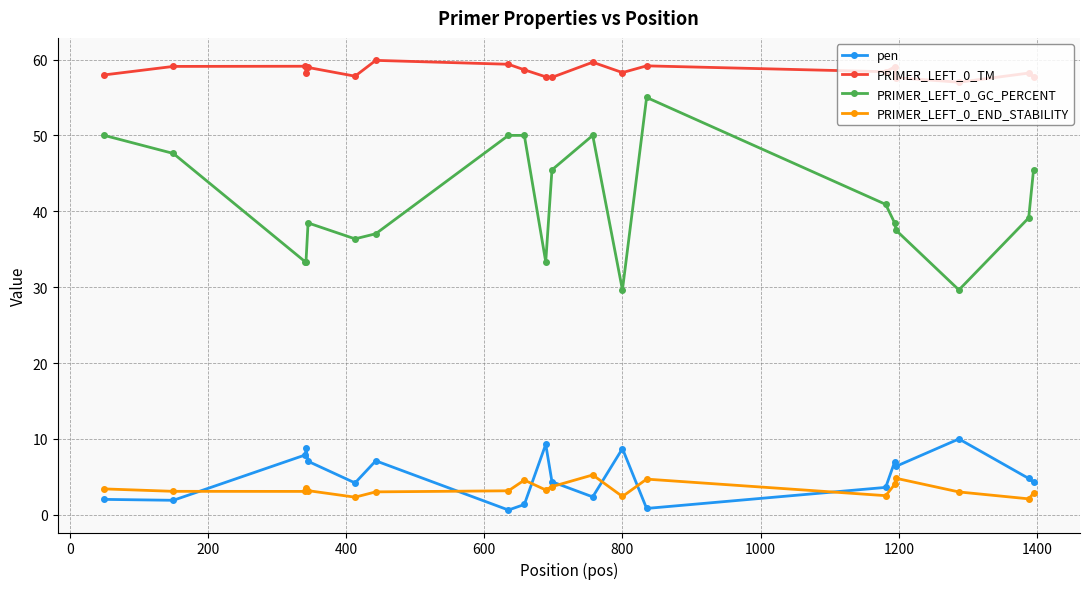

How many distinct data groups are displayed?

4